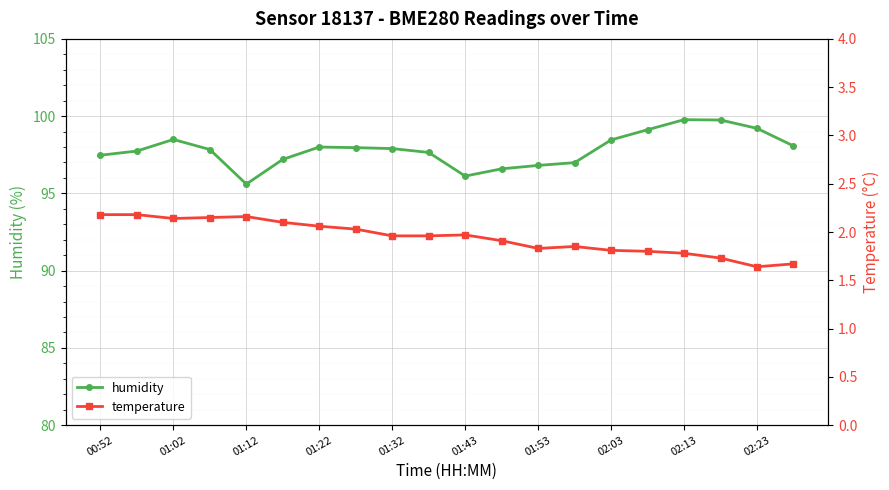

What is the lowest value of the humidity series?

95.6